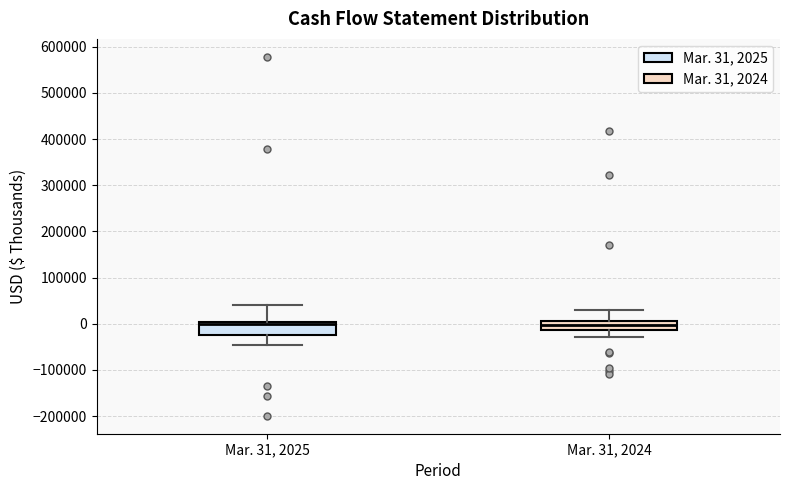

Reading left to right, read every box against the y-axis: the position of its median line, the range the box covers, and the ends of its whiskers. The values are not printed on the chart, so give them approximately, as read against the axis.

Mar. 31, 2025: median 0 (just below the box's upper edge), box -20000 to 0, whiskers -50000 to 40000
Mar. 31, 2024: median 0, box -10000 to 10000, whiskers -30000 to 30000